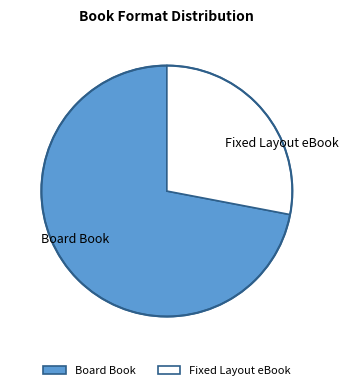

Between Board Book and Fixed Layout eBook, which is larger?

Board Book